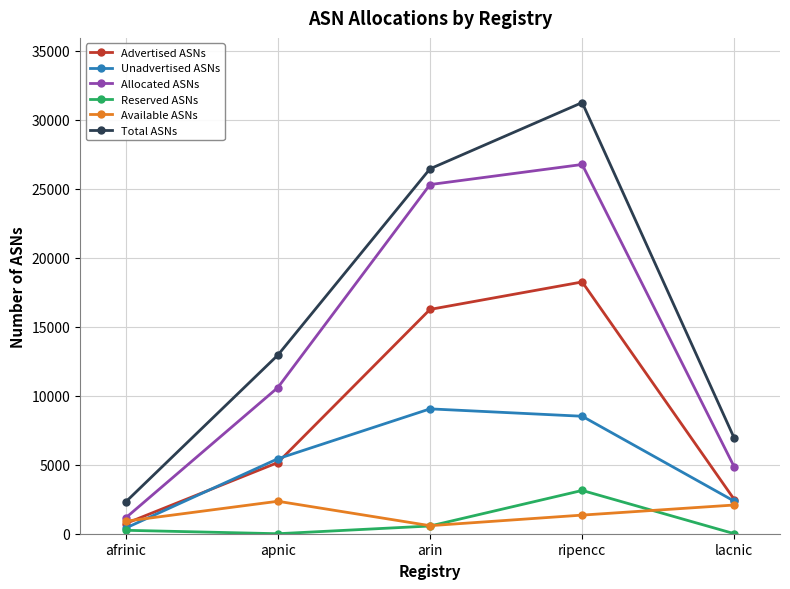

What are all the series names shown in the legend?

Advertised ASNs, Unadvertised ASNs, Allocated ASNs, Reserved ASNs, Available ASNs, Total ASNs